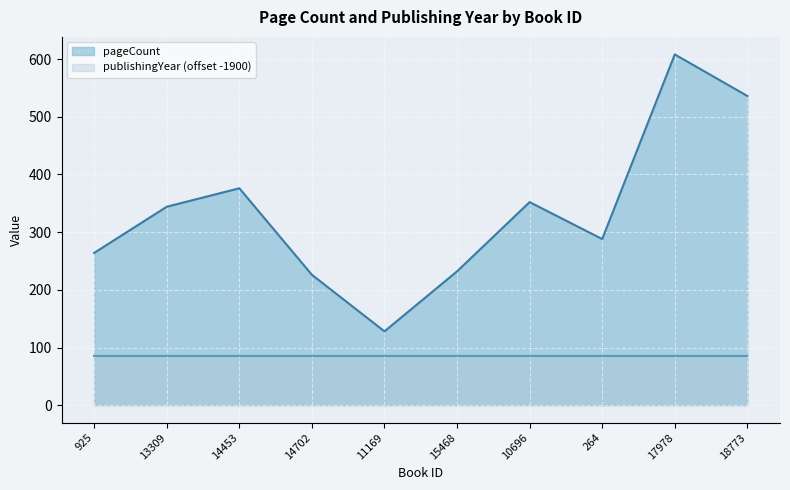

Reading left to right, transcribe all the data shown in this chart.

925=264	13309=344	14453=376	14702=226	11169=128	15468=232	10696=352	264=288	17978=608	18773=536